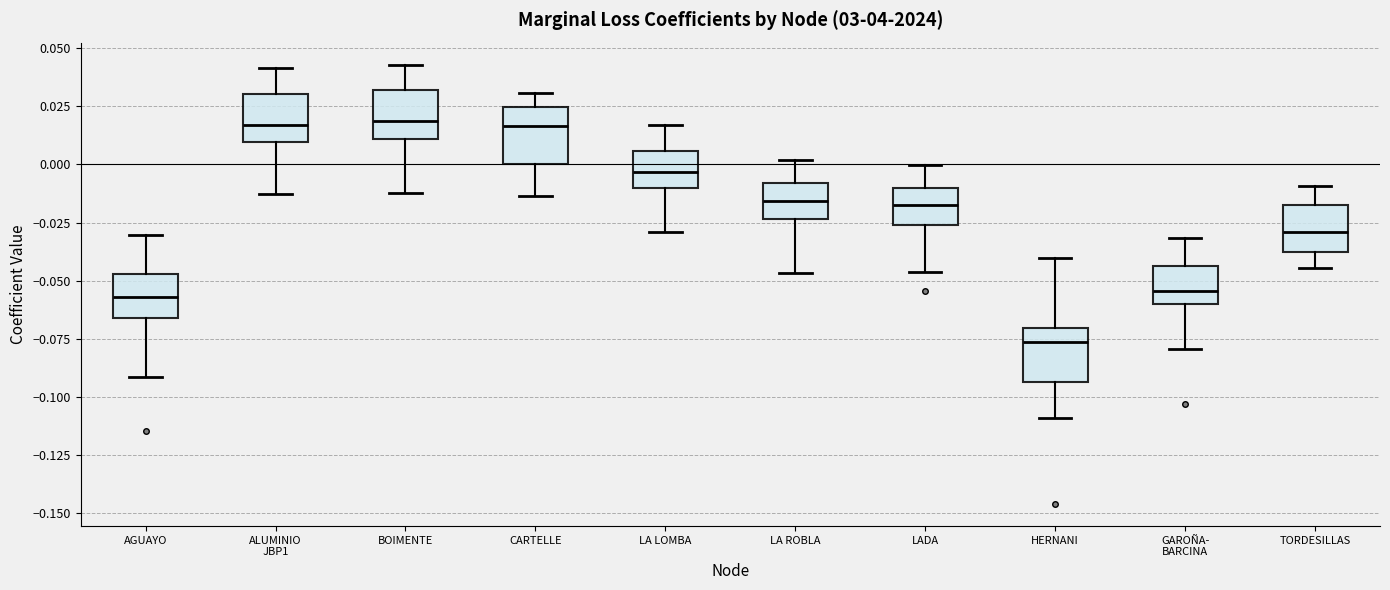

Which box's median line is the lowest?

HERNANI